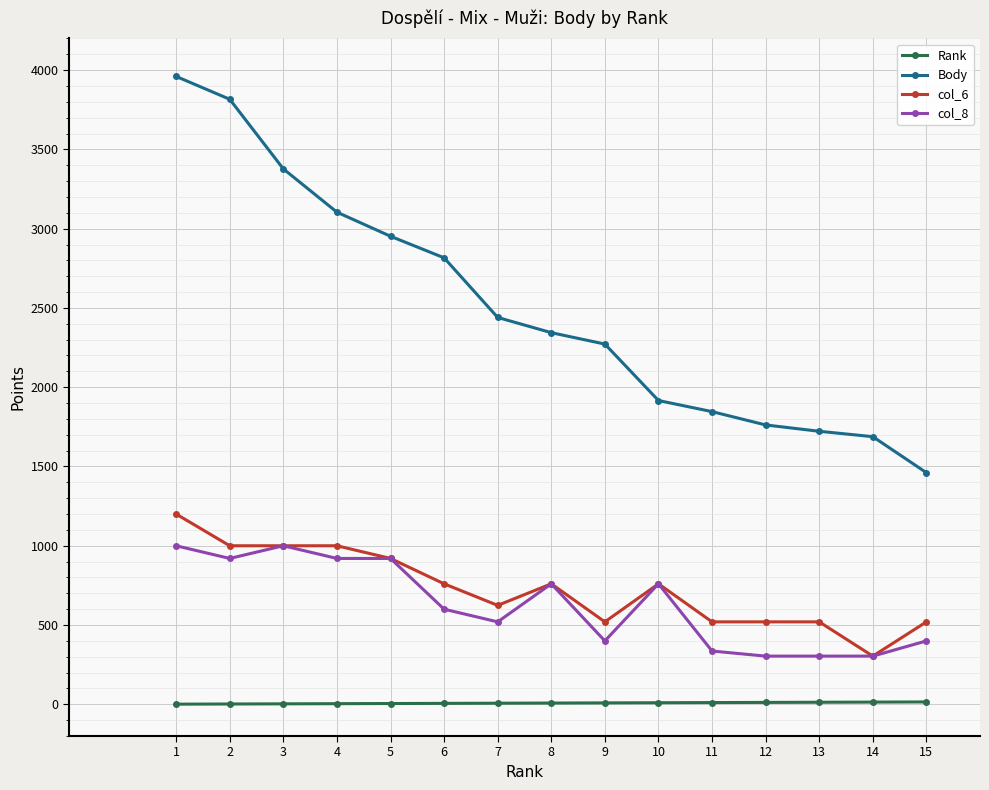

Between 2 and 12, which series saw the biggest shift?

Body